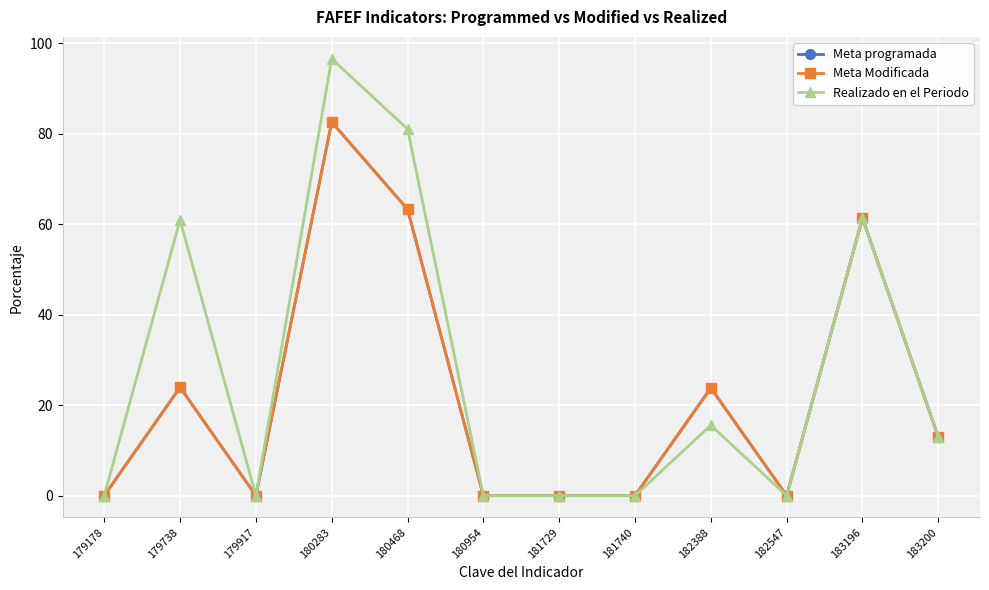

At which category does Realizado en el Periodo reach its first local peak?

179738